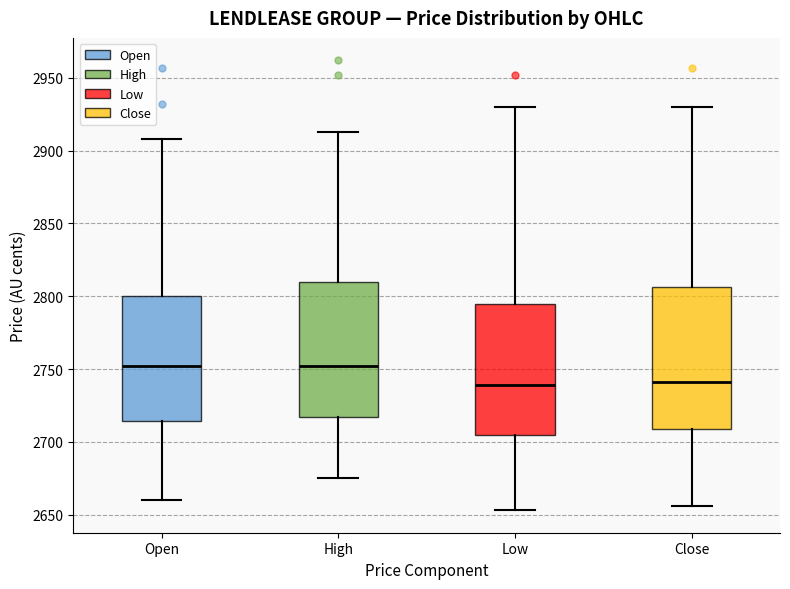

Reading left to right, transcribe this box plot: for each box, give where its median line is, the range the box spans, and where its two whiskers end, as read against the y-axis. The values are not printed on the chart, so give them approximately, as read against the axis.

Open: median 2750, box 2715 to 2800, whiskers 2660 to 2910
High: median 2750, box 2715 to 2810, whiskers 2675 to 2915
Low: median 2740, box 2705 to 2795, whiskers 2655 to 2930
Close: median 2740, box 2710 to 2805, whiskers 2655 to 2930